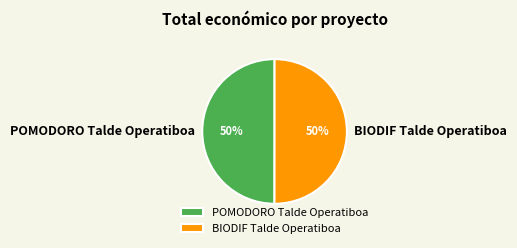

What percentage is the POMODORO Talde Operatiboa slice, to the nearest percent?

50%